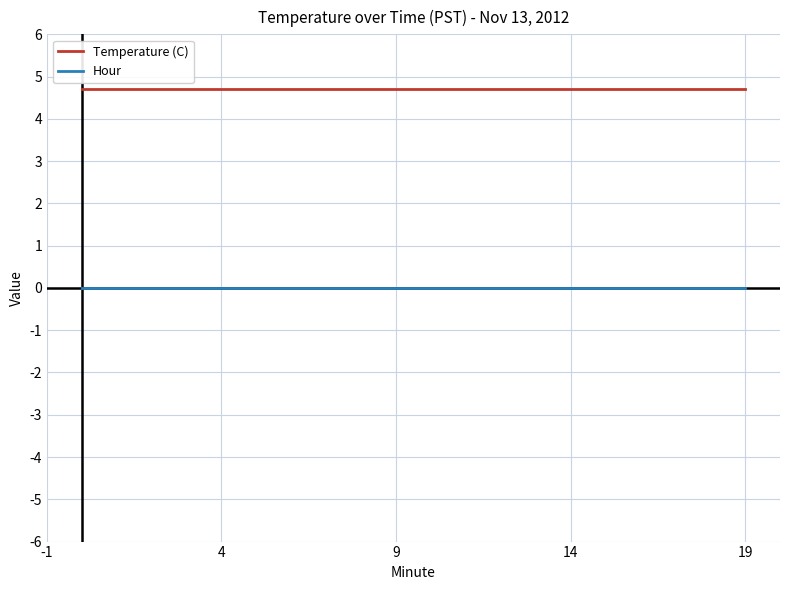

Which series has the largest total across all categories?

Temperature (C)